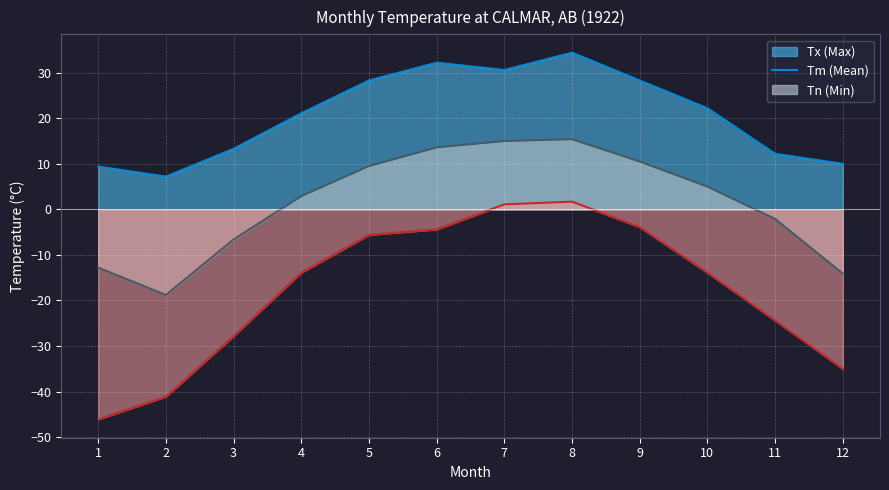

At which category is the sum across all series the highest?

8